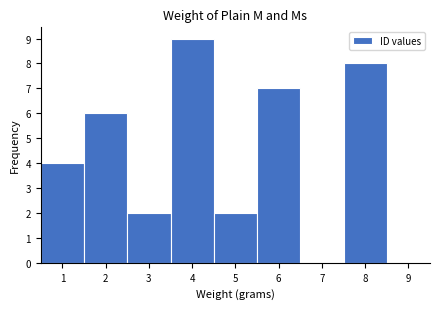

What is the height of the bar covering 0.5 to 1.5 on the x-axis? The values are not printed on the chart, so give them approximately, as read against the axis.

4